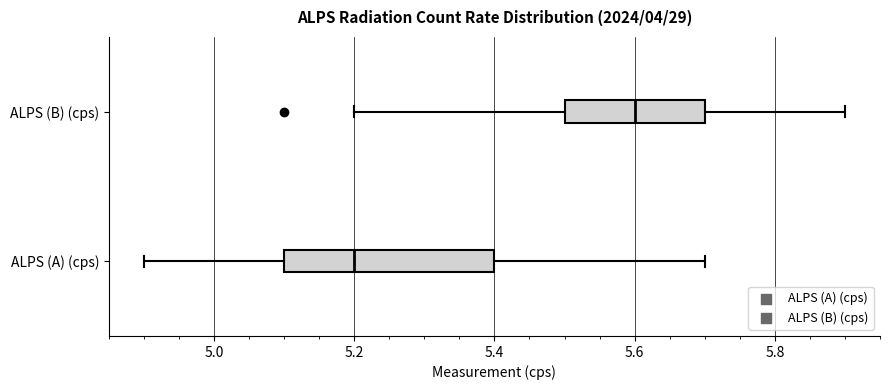

Which box has the furthest to the right median line?

ALPS (B) (cps)